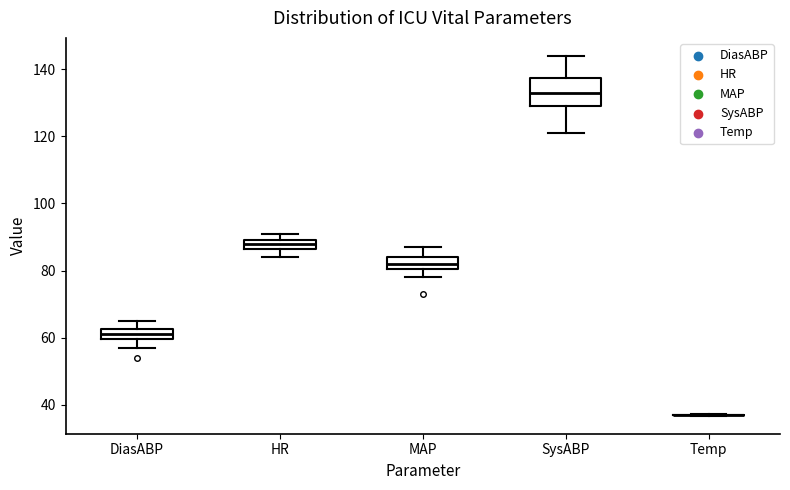

Where does the median line of the box for SysABP sit on the y-axis? The values are not printed on the chart, so give them approximately, as read against the axis.

134